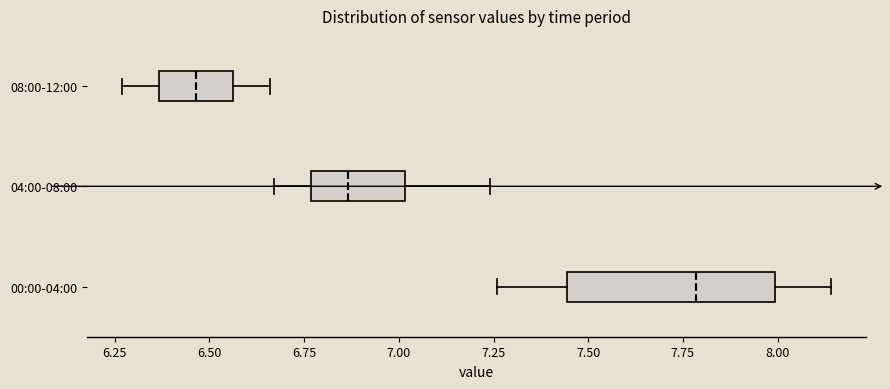

Reading bottom to top, read every box against the x-axis: the position of its median line, the range the box covers, and the ends of its whiskers. The values are not printed on the chart, so give them approximately, as read against the axis.

00:00-04:00: median 7.80, box 7.45 to 8.00, whiskers 7.25 to 8.15
04:00-08:00: median 6.85, box 6.75 to 7.00, whiskers 6.65 to 7.25
08:00-12:00: median 6.45, box 6.35 to 6.55, whiskers 6.25 to 6.65